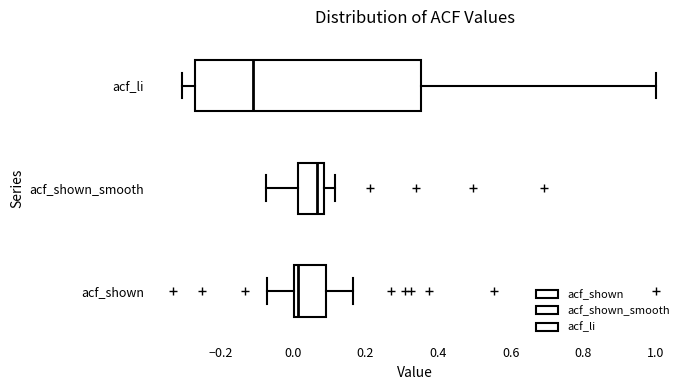

Which box's median line is the furthest to the left?

acf_li